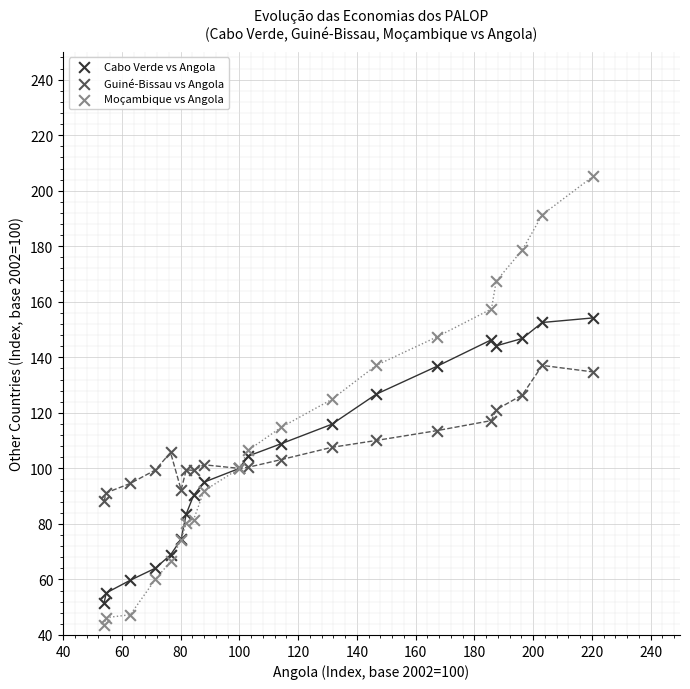

Which series has the largest Y range (max minus min)?

Moçambique vs Angola